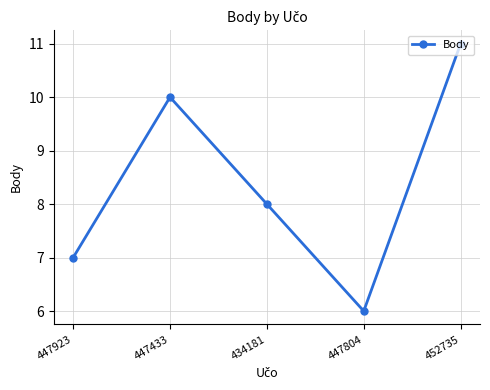

What is the approximate value at 434181?

8